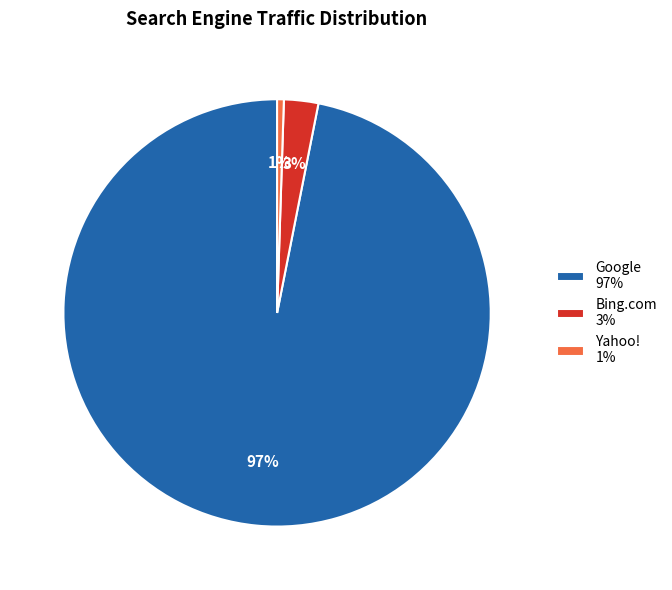

Which category accounts for the majority?

Google 97%